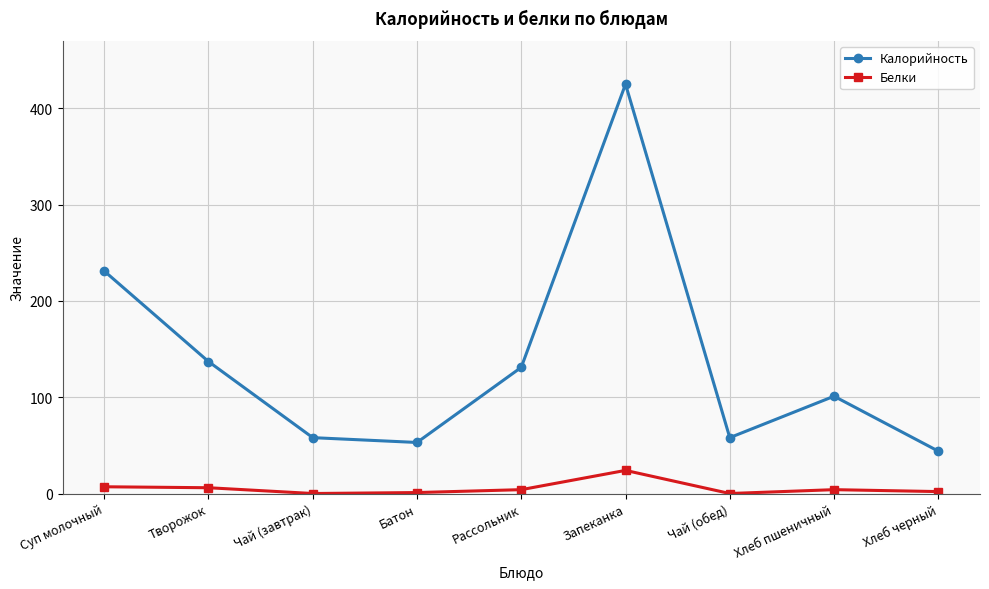

What is the average value of the Калорийность series?

138